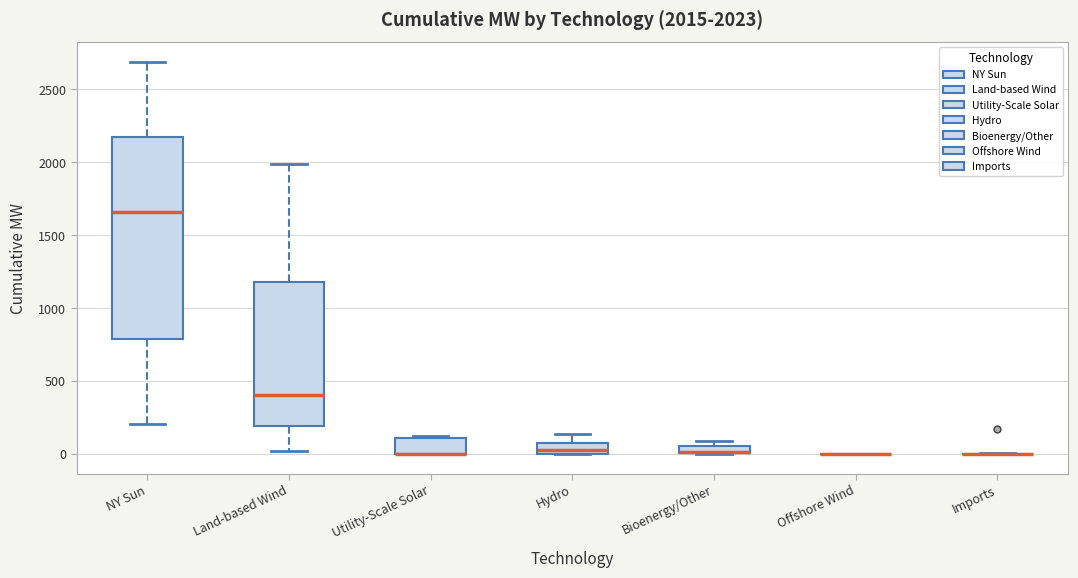

Which box is the tallest, from its lower edge to its upper edge?

NY Sun